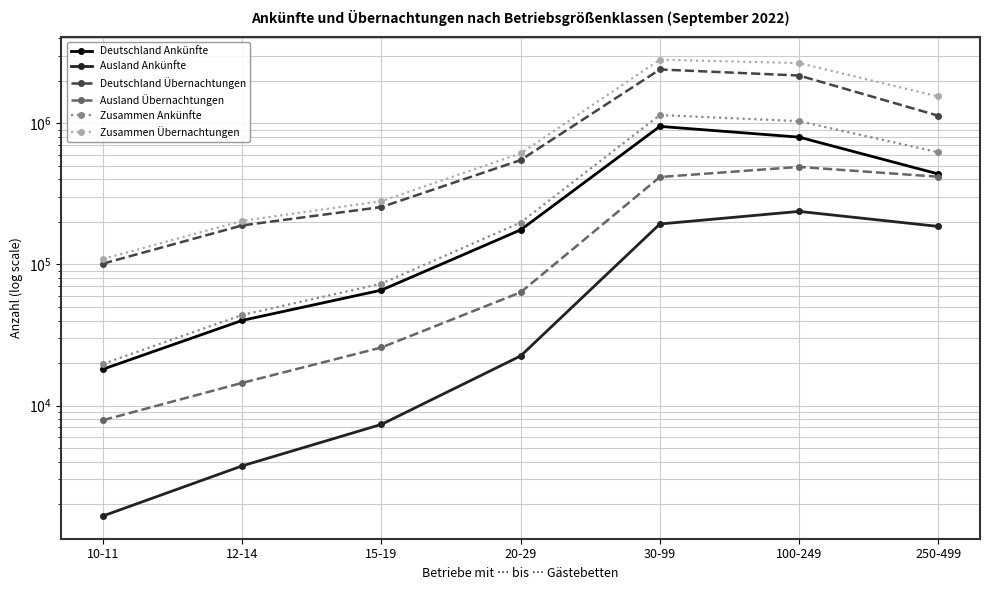

At which label does Ausland Ankünfte first exceed 22465?

30-99